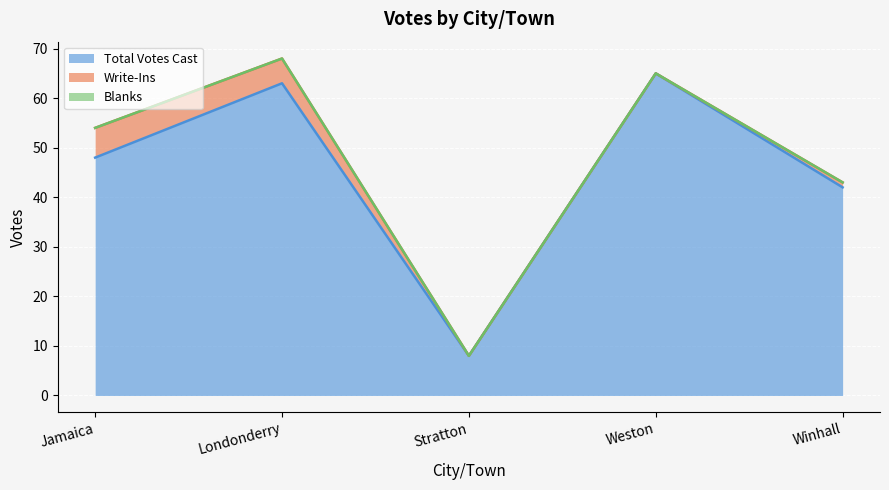

Reading left to right, list all the values displayed in this chart.

Total Votes Cast: Jamaica=48	Londonderry=63	Stratton=8	Weston=65	Winhall=42
Write-Ins: Jamaica=6	Londonderry=5	Stratton=0	Weston=0	Winhall=1
Blanks: Jamaica=0	Londonderry=0	Stratton=0	Weston=0	Winhall=0